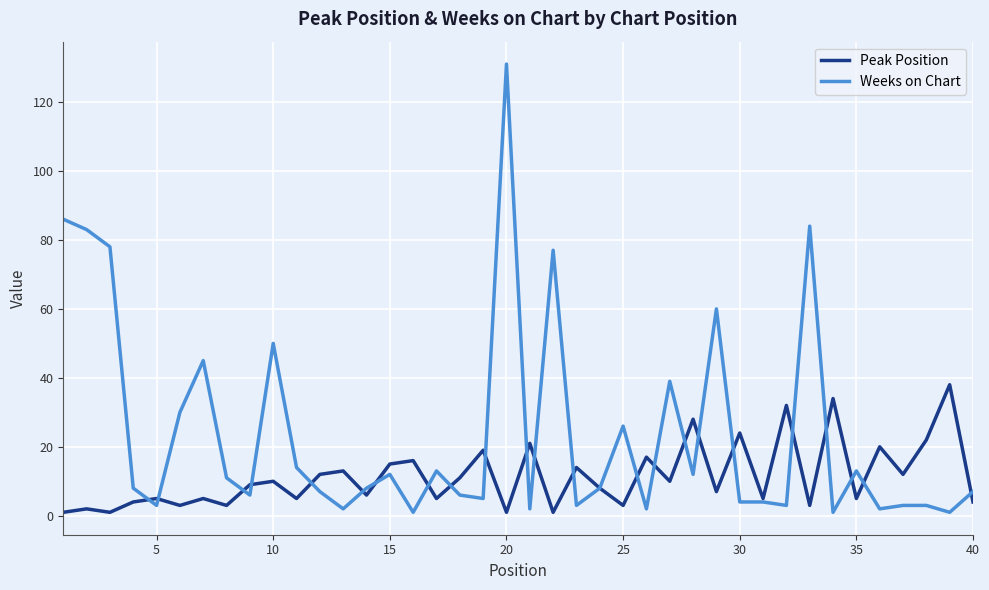

What are all the series names shown in the legend?

Peak Position, Weeks on Chart